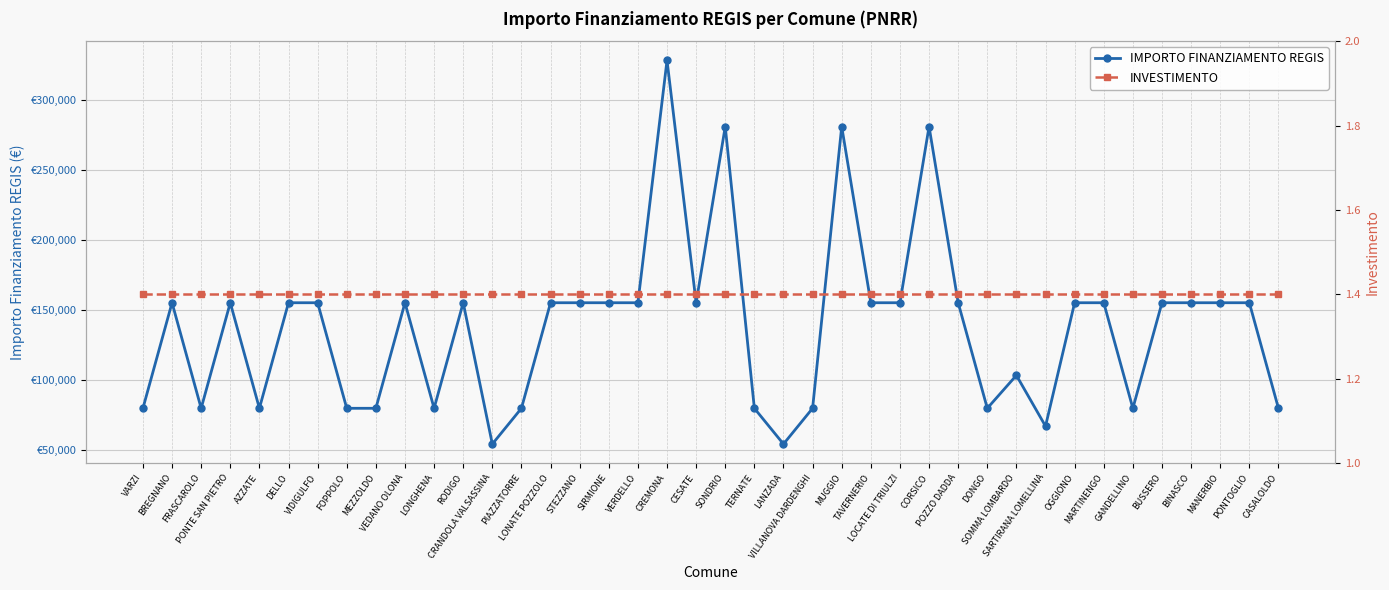

Reading left to right, transcribe all the data shown in this chart.

IMPORTO FINANZIAMENTO REGIS: VARZI=79922.0	BREGNANO=155234.0	FRASCAROLO=79922.0	PONTE SAN PIETRO=155234.0	AZZATE=79922.0	DELLO=155234.0	VIDIGULFO=155234.0	FOPPOLO=79922.0	MEZZOLDO=79922.0	VEDANO OLONA=155234.0	LONGHENA=79922.0	RODIGO=155234.0	CRANDOLA VALSASSINA=54412.0	PIAZZATORRE=79922.0	LONATE POZZOLO=155234.0	STEZZANO=155234.0	SIRMIONE=155234.0	VERDELLO=155234.0	CREMONA=328160.0	CESATE=155234.0	SONDRIO=280932.0	TERNATE=79922.0	LANZADA=54412.0	VILLANOVA DARDENGHI=79922.0	MUGGIO=280932.0	TAVERNERIO=155234.0	LOCATE DI TRIULZI=155234.0	CORSICO=280932.0	POZZO DADDA=155234.0	DONGO=79922.0	SOMMA LOMBARDO=103444.0	SARTIRANA LOMELLINA=67167.0	OGGIONO=155234.0	MARTINENGO=155234.0	GANDELLINO=79922.0	BUSSERO=155234.0	BINASCO=155234.0	MANERBIO=155234.0	PONTOGLIO=155234.0	CASALOLDO=79922.0
INVESTIMENTO: VARZI=1.4	BREGNANO=1.4	FRASCAROLO=1.4	PONTE SAN PIETRO=1.4	AZZATE=1.4	DELLO=1.4	VIDIGULFO=1.4	FOPPOLO=1.4	MEZZOLDO=1.4	VEDANO OLONA=1.4	LONGHENA=1.4	RODIGO=1.4	CRANDOLA VALSASSINA=1.4	PIAZZATORRE=1.4	LONATE POZZOLO=1.4	STEZZANO=1.4	SIRMIONE=1.4	VERDELLO=1.4	CREMONA=1.4	CESATE=1.4	SONDRIO=1.4	TERNATE=1.4	LANZADA=1.4	VILLANOVA DARDENGHI=1.4	MUGGIO=1.4	TAVERNERIO=1.4	LOCATE DI TRIULZI=1.4	CORSICO=1.4	POZZO DADDA=1.4	DONGO=1.4	SOMMA LOMBARDO=1.4	SARTIRANA LOMELLINA=1.4	OGGIONO=1.4	MARTINENGO=1.4	GANDELLINO=1.4	BUSSERO=1.4	BINASCO=1.4	MANERBIO=1.4	PONTOGLIO=1.4	CASALOLDO=1.4